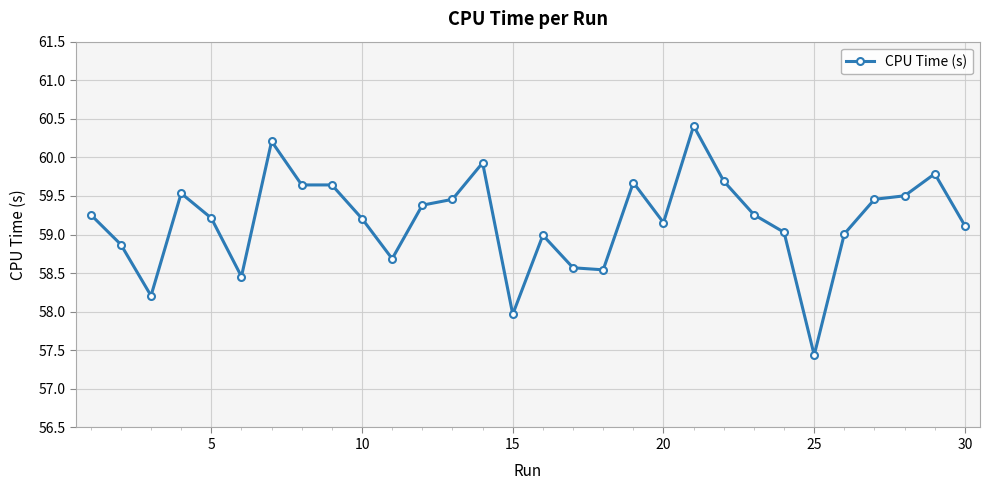

True or false: the data has more than 2 interior local peaks.

True